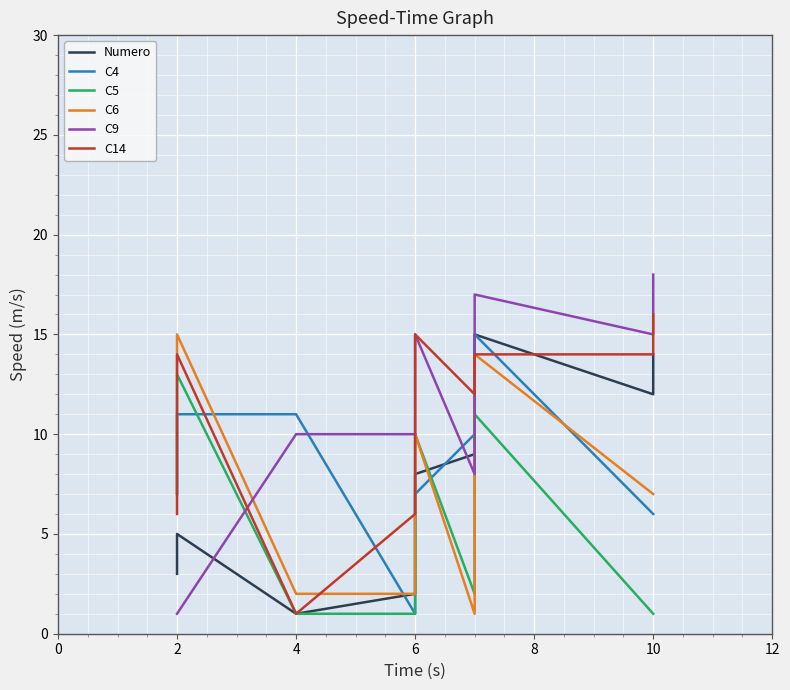

At which category does C6 reach its first local peak?

2